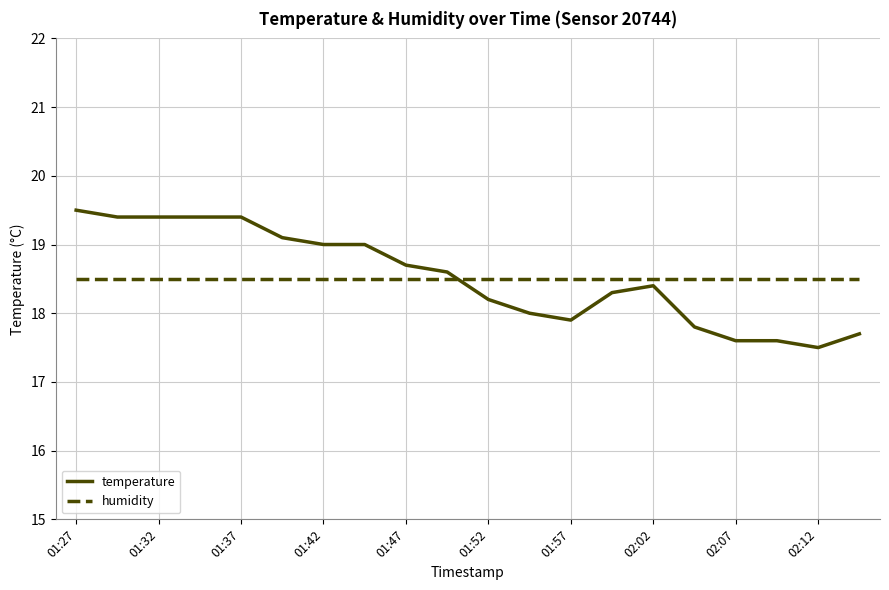

How many lines are shown in the chart?

2